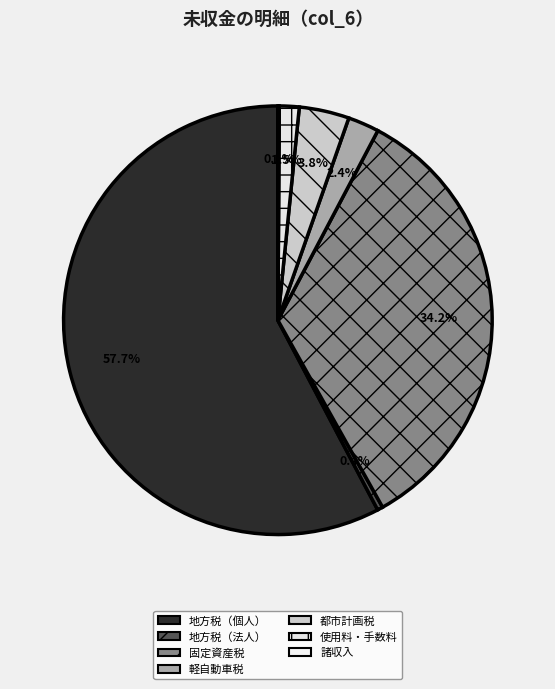

How much of the chart is everything except 地方税（法人）?

99.6%